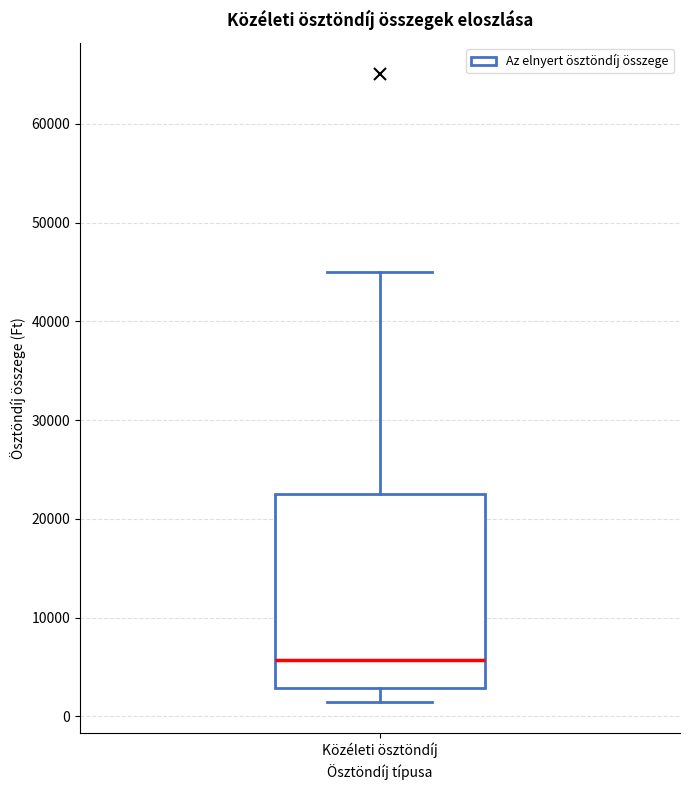

Where does the upper whisker of the box for Közéleti ösztöndíj end on the y-axis? The values are not printed on the chart, so give them approximately, as read against the axis.

45000